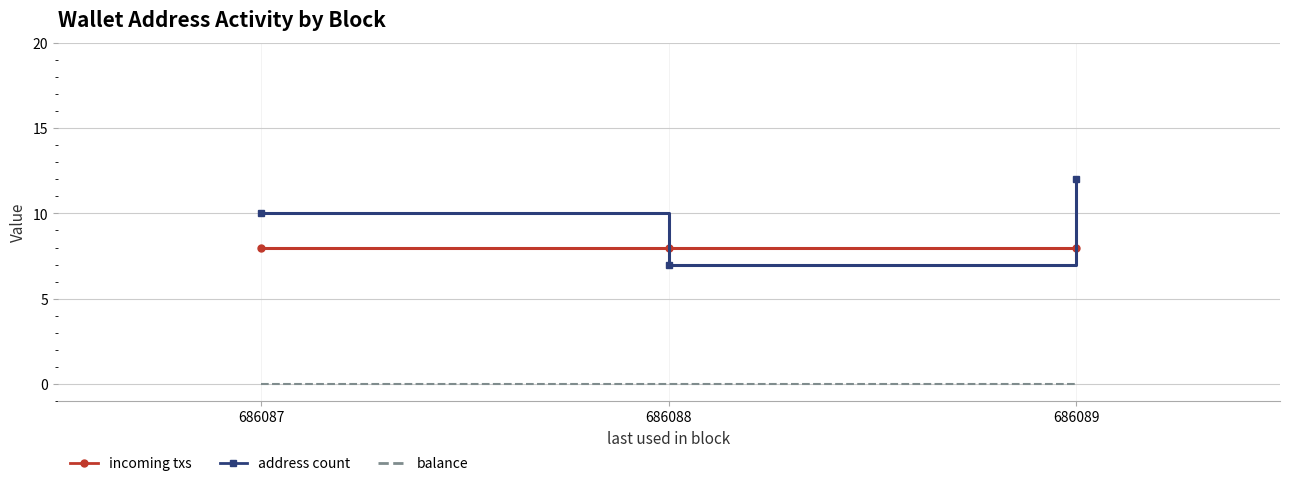

What are all the series names shown in the legend?

incoming txs, address count, balance